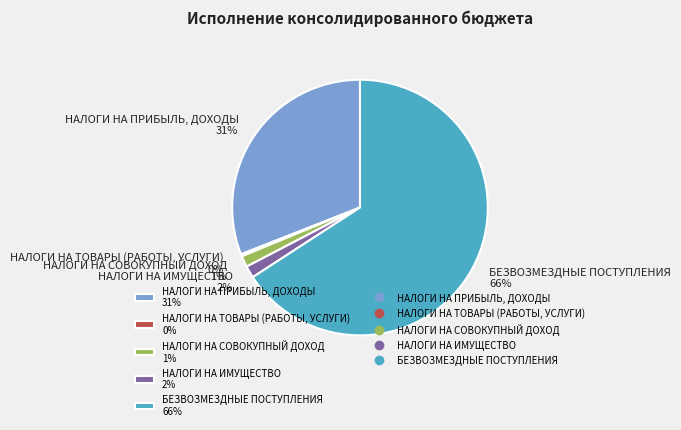

To the nearest percent, what is the difference between the largest and smallest slice percentages?

66%